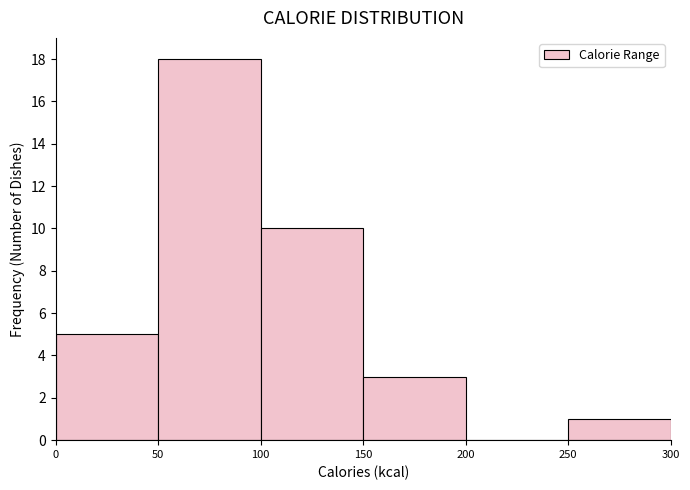

What is the height of the bar covering 250 to 300 on the x-axis? The values are not printed on the chart, so give them approximately, as read against the axis.

1